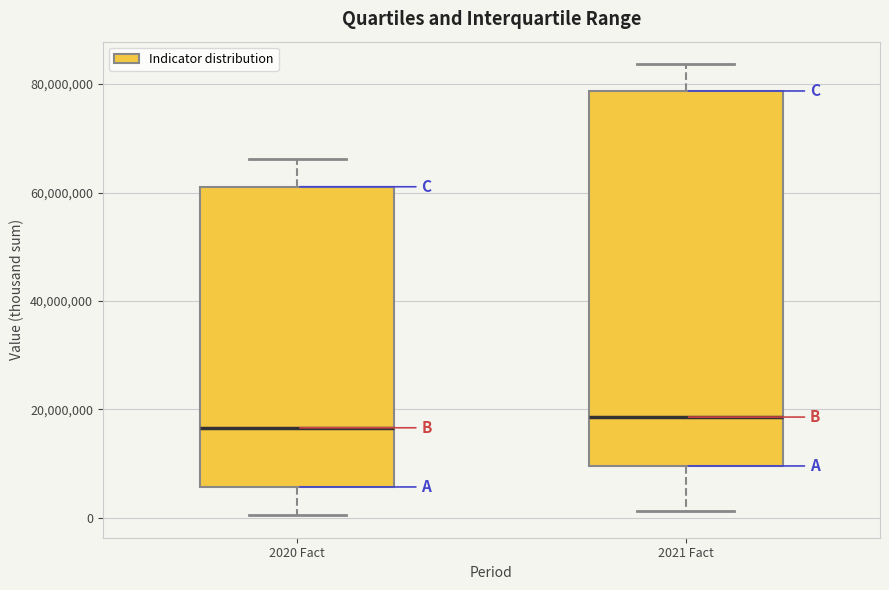

Which box is the tallest, from its lower edge to its upper edge?

2021 Fact